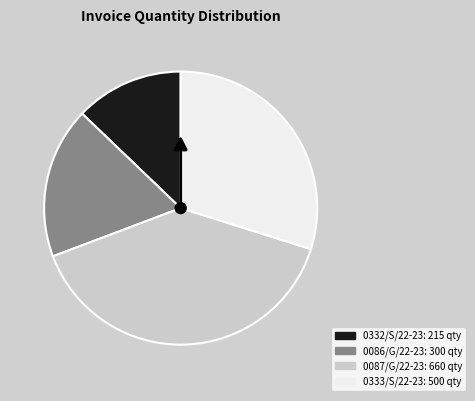

True or false: 0086/G/22-23 accounts for 5% of the total.

False